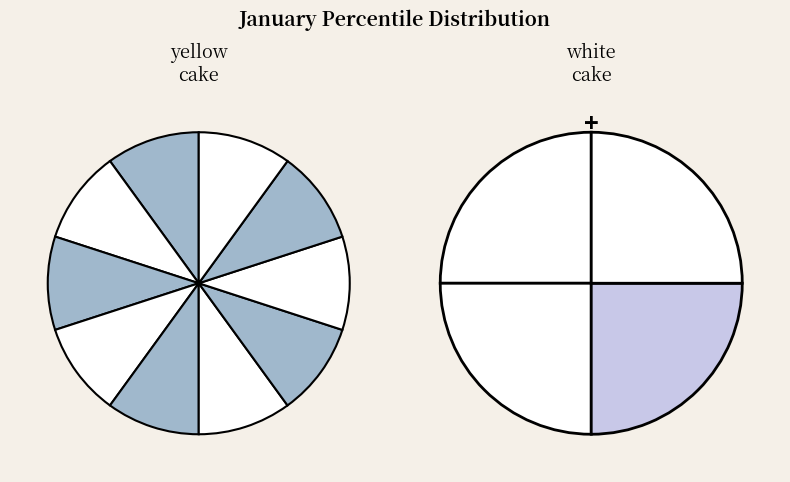

Count the number of slices in the pie.

10